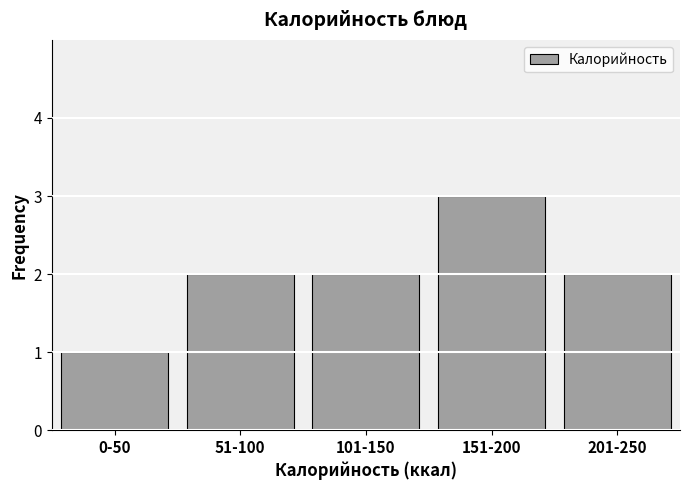

Reading right to left, list all the values displayed in this chart.

2	3	2	2	1